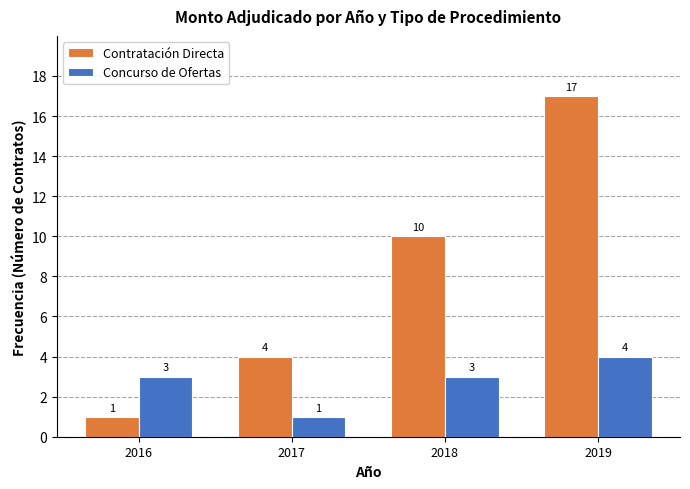

What is the average value of the Contratación Directa series?

8